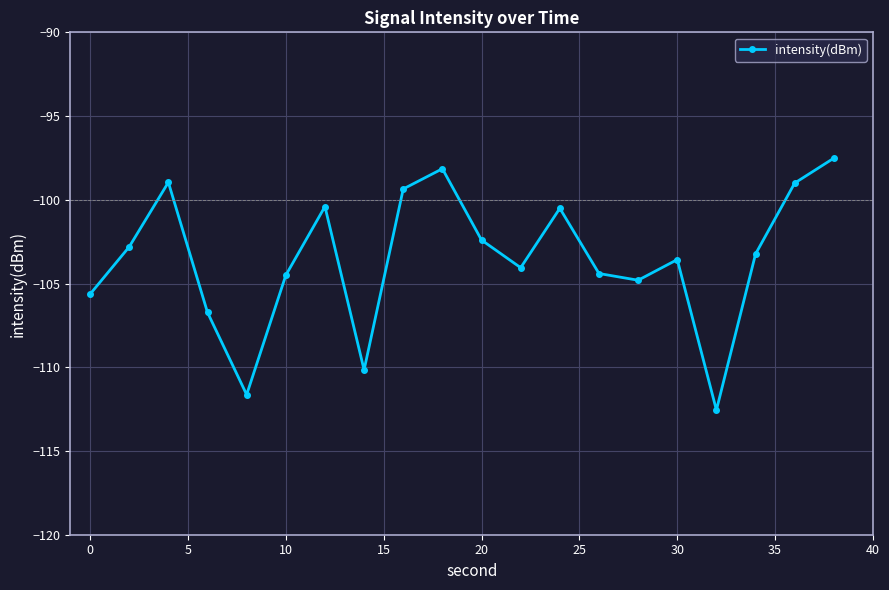

What is the value of the 10th point from the left?

-98.1